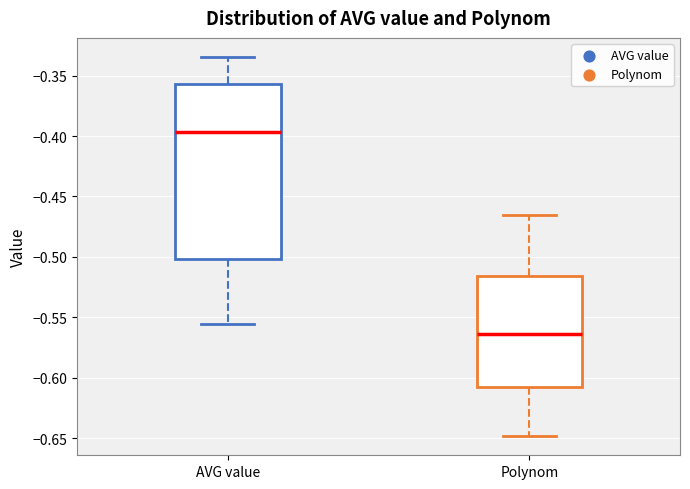

Where does the lower whisker of the box for Polynom end on the y-axis? The values are not printed on the chart, so give them approximately, as read against the axis.

-0.650